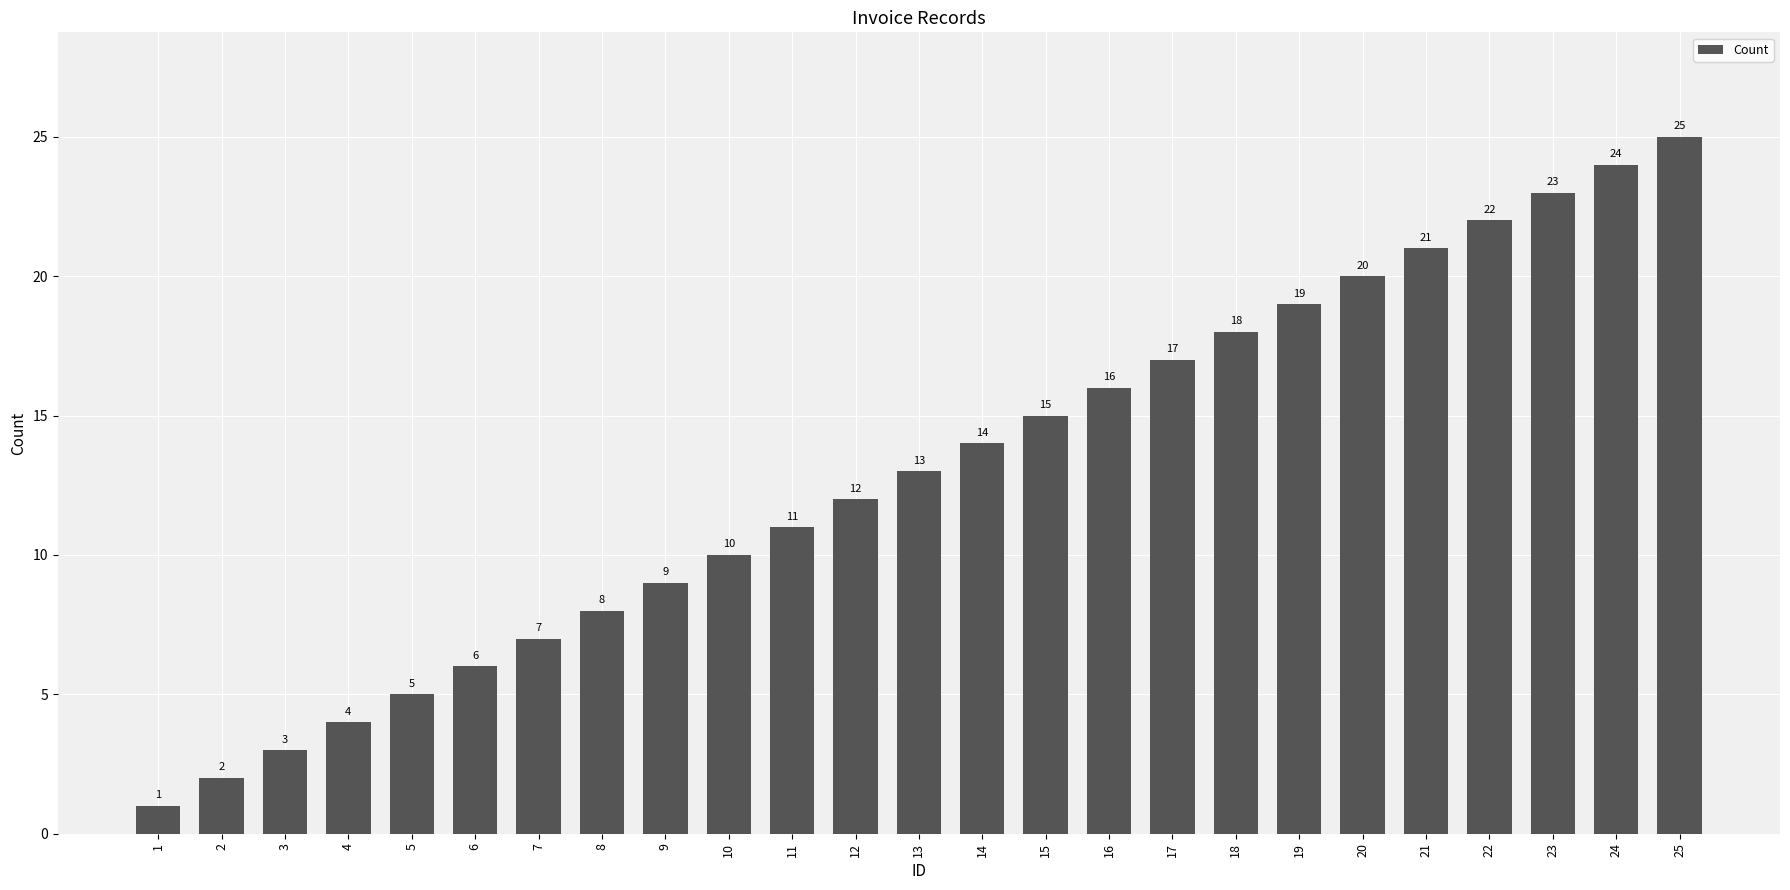

What is the difference between the values at 1 and 9?

8